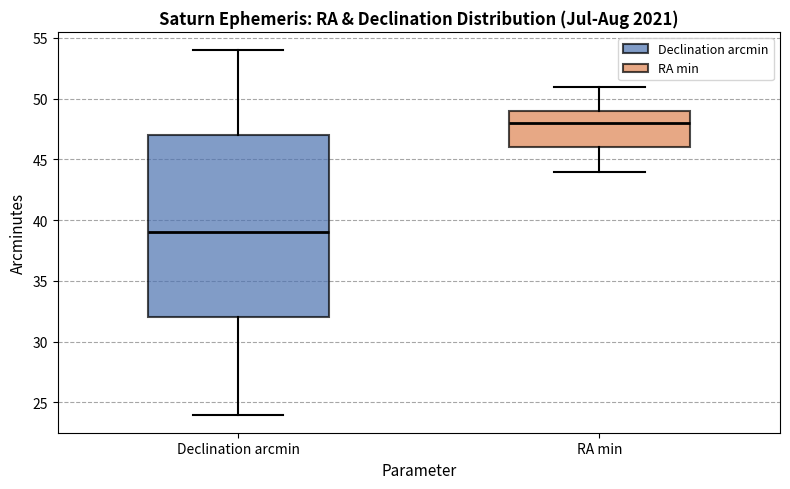

Reading left to right, transcribe this box plot: for each box, give where its median line is, the range the box spans, and where its two whiskers end, as read against the y-axis. The values are not printed on the chart, so give them approximately, as read against the axis.

Declination arcmin: median 39, box 32 to 47, whiskers 24 to 54
RA min: median 48, box 46 to 49, whiskers 44 to 51